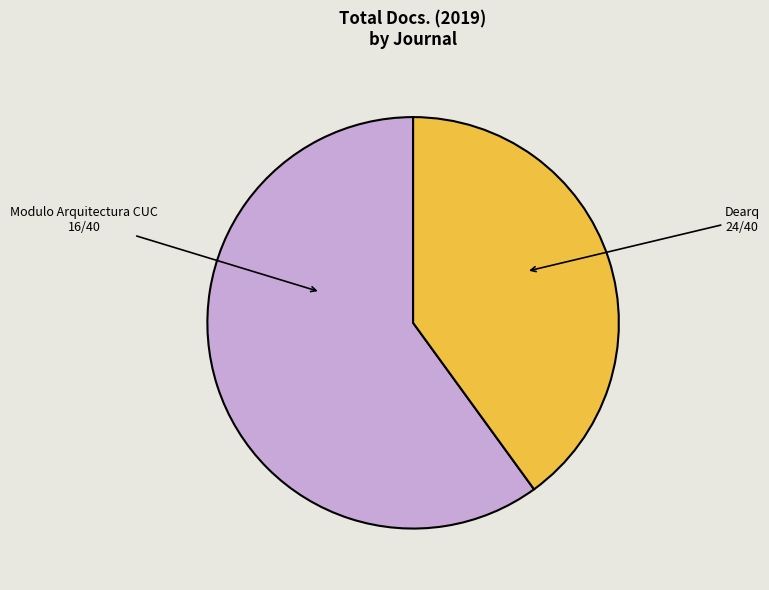

Does any single category account for the majority?

Yes